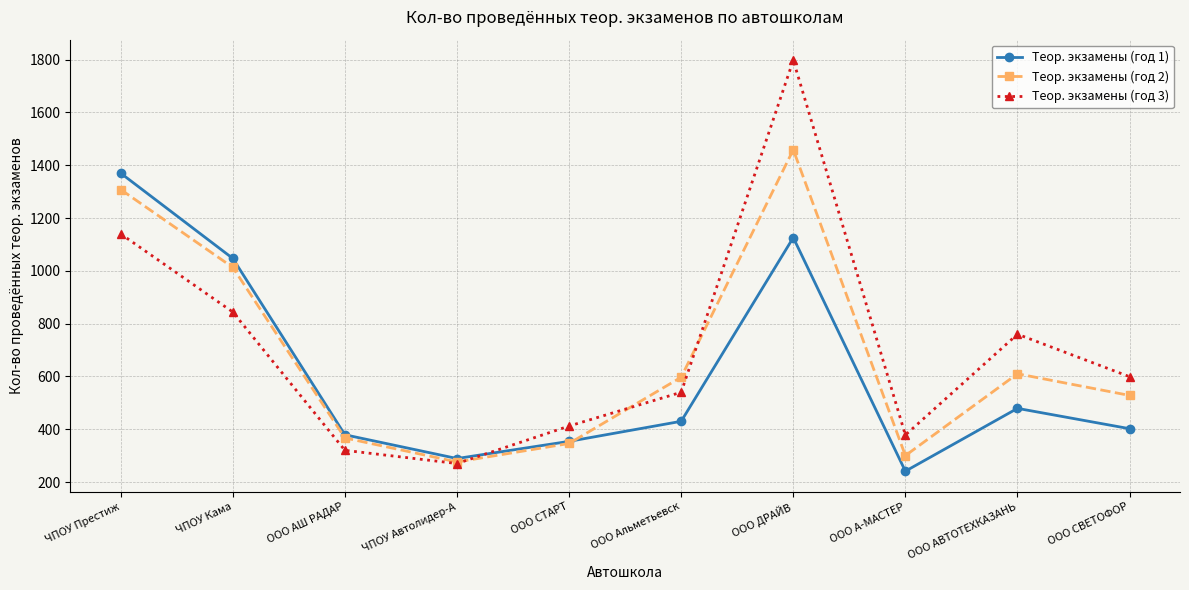

Is the value of Теор. экзамены (год 2) at ООО ДРАЙВ greater than the value of Теор. экзамены (год 1) at ООО АШ РАДАР?

Yes